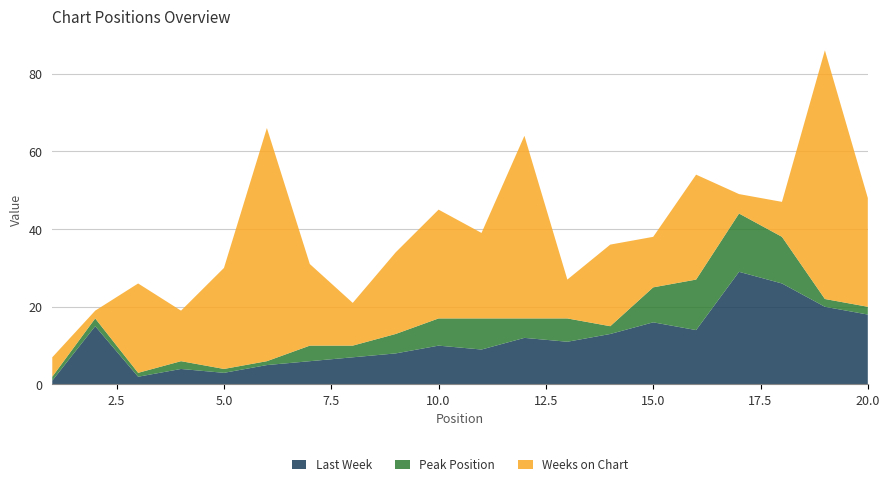

Reading left to right, transcribe all the data shown in this chart.

Last Week: 1=1	2=15	3=2	4=4	5=3	6=5	7=6	8=7	9=8	10=10	11=9	12=12	13=11	14=13	15=16	16=14	17=29	18=26	19=20	20=18
Peak Position: 1=1	2=2	3=1	4=2	5=1	6=1	7=4	8=3	9=5	10=7	11=8	12=5	13=6	14=2	15=9	16=13	17=15	18=12	19=2	20=2
Weeks on Chart: 1=5	2=2	3=23	4=13	5=26	6=60	7=21	8=11	9=21	10=28	11=22	12=47	13=10	14=21	15=13	16=27	17=5	18=9	19=64	20=28